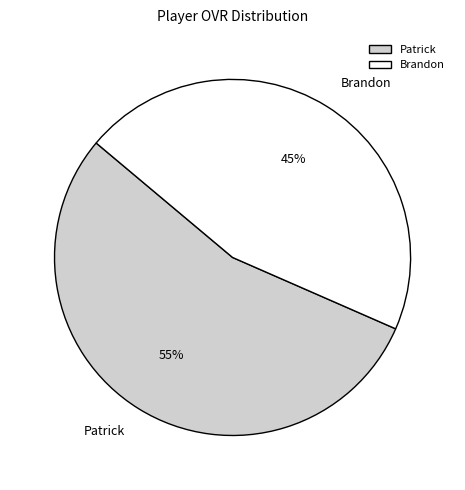

Which slice is the largest?

Patrick